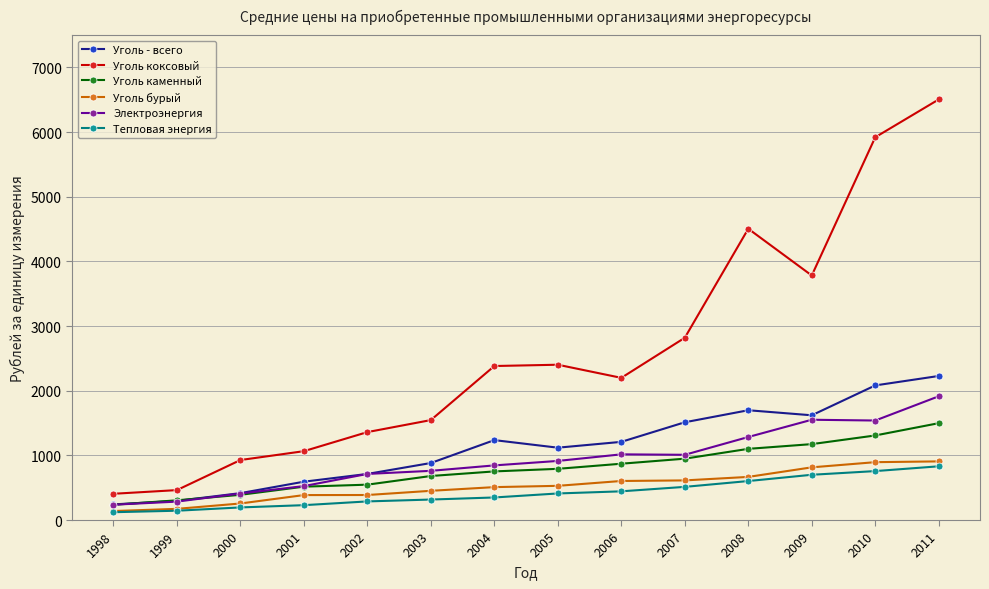

At which label is Уголь коксовый closest to 3455?

2009